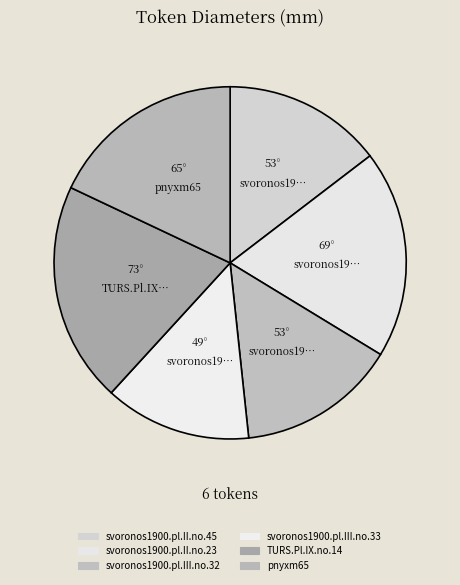

What is the ratio of the value at svoronos1900.pl.III.no.32 to the value at svoronos1900.pl.II.no.45?

1.0